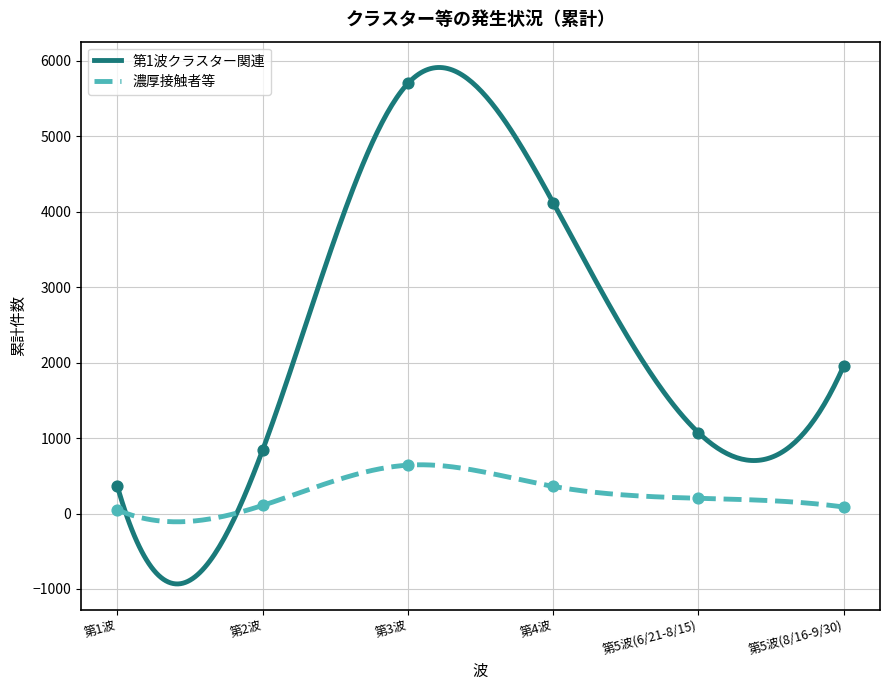

Which series contains the lowest Y value?

濃厚接触者等